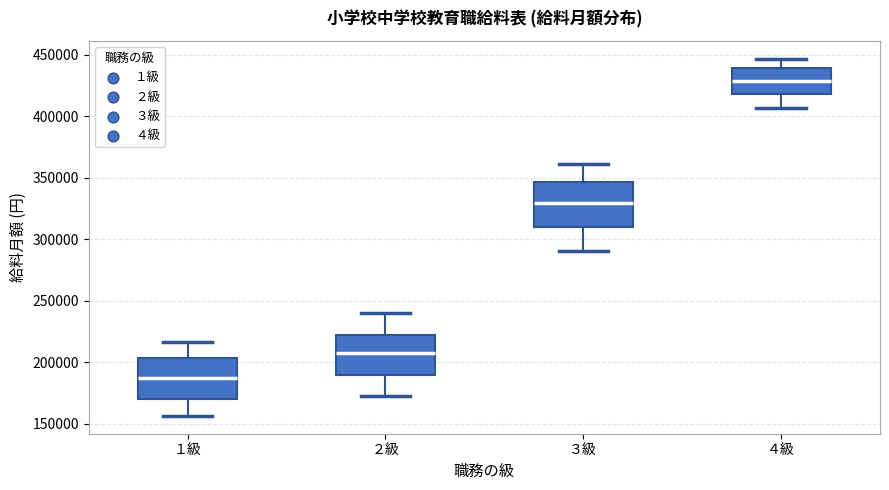

Reading left to right, read every box against the y-axis: the position of its median line, the range the box covers, and the ends of its whiskers. The values are not printed on the chart, so give them approximately, as read against the axis.

１級: median 185000, box 170000 to 205000, whiskers 155000 to 215000
２級: median 210000, box 190000 to 220000, whiskers 170000 to 240000
３級: median 330000, box 310000 to 345000, whiskers 290000 to 360000
４級: median 430000, box 420000 to 440000, whiskers 405000 to 445000